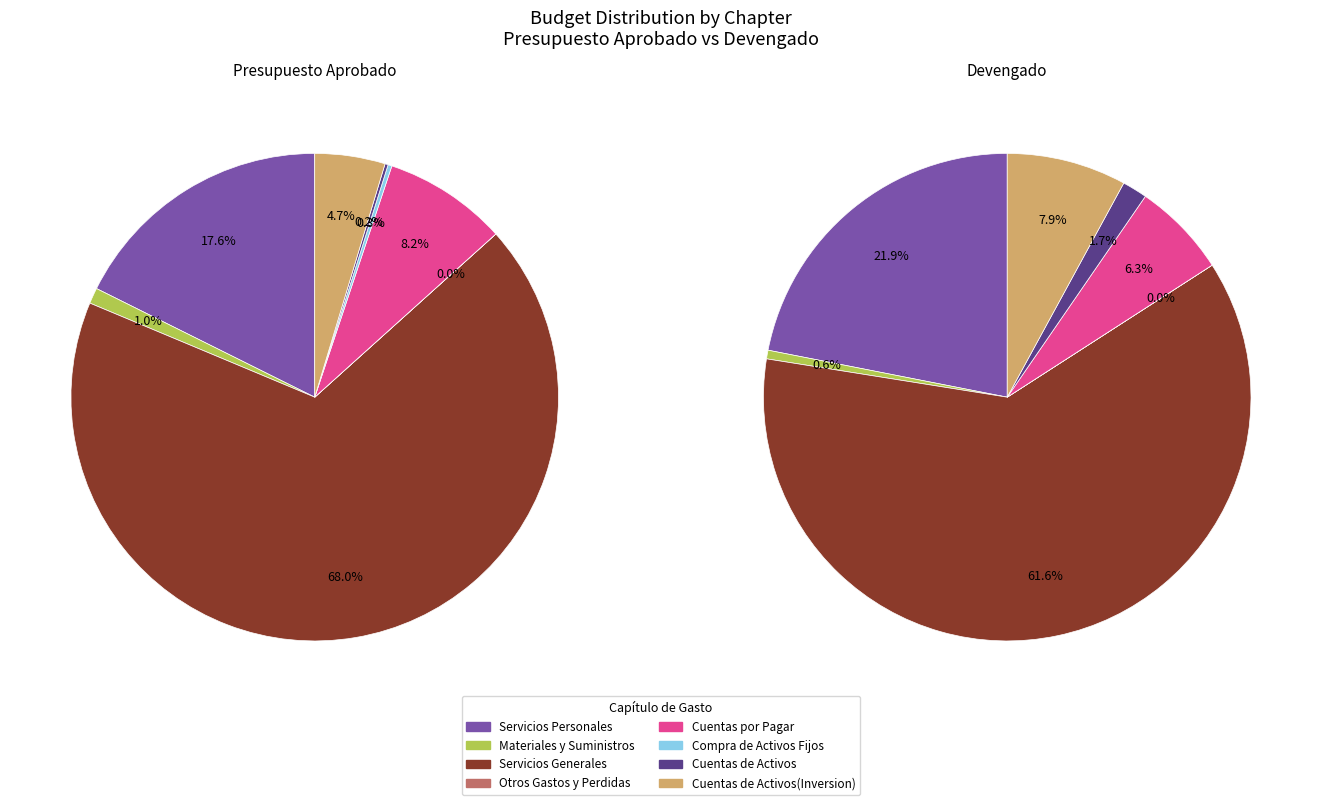

Is 4 the majority of the pie?

No